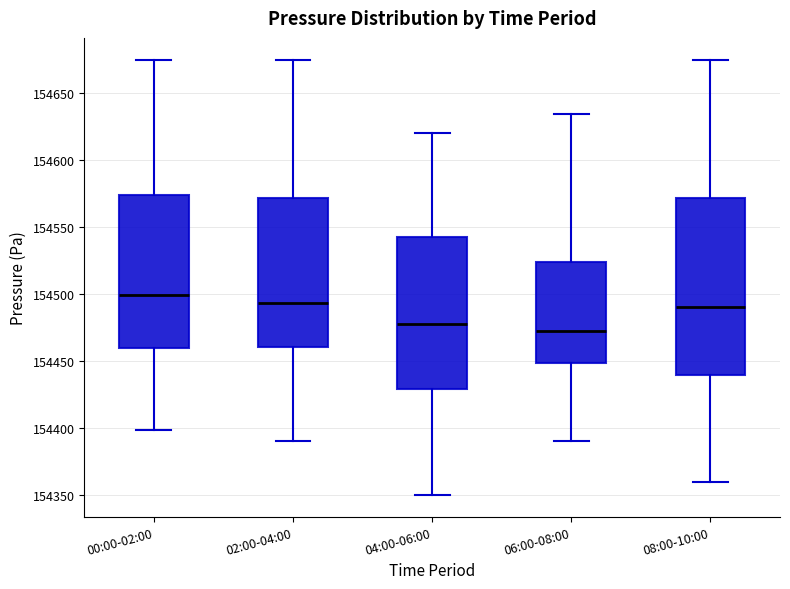

Which box has the highest median line?

00:00-02:00